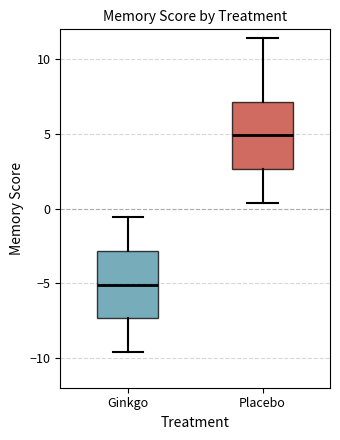

Reading left to right, read every box against the y-axis: the position of its median line, the range the box covers, and the ends of its whiskers. The values are not printed on the chart, so give them approximately, as read against the axis.

Ginkgo: median -5.0, box -7.5 to -3.0, whiskers -9.5 to -0.5
Placebo: median 5.0, box 2.5 to 7.0, whiskers 0.5 to 11.5